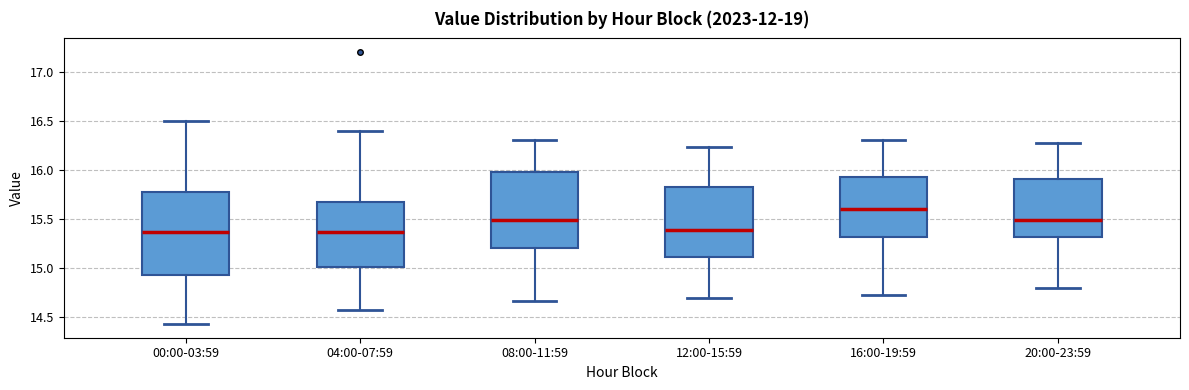

Which box is the tallest, from its lower edge to its upper edge?

00:00-03:59